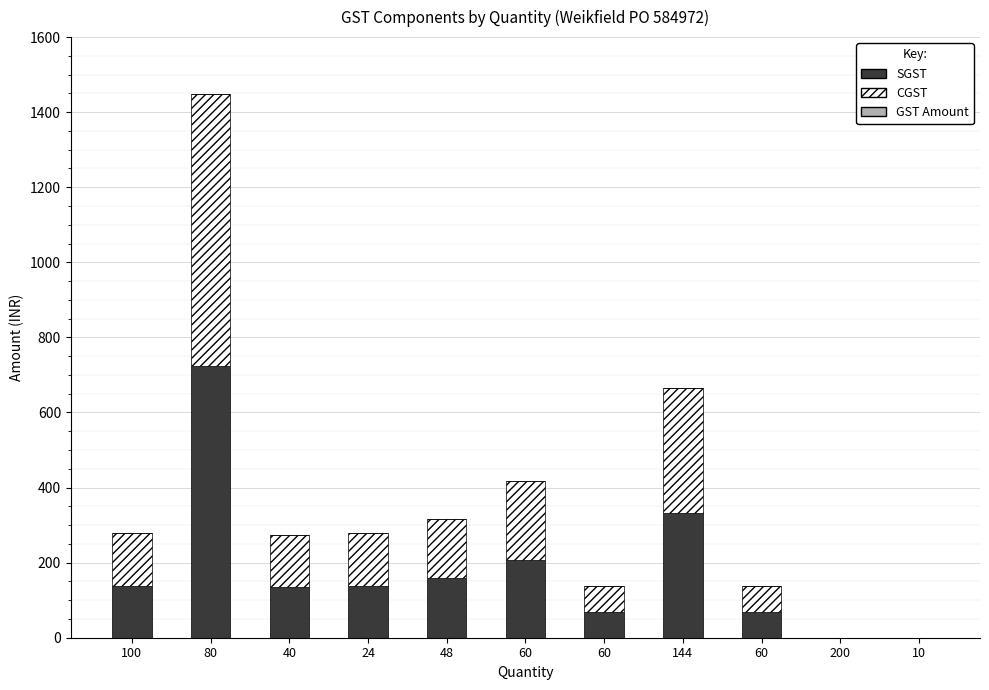

Count the number of data series in this chart.

3